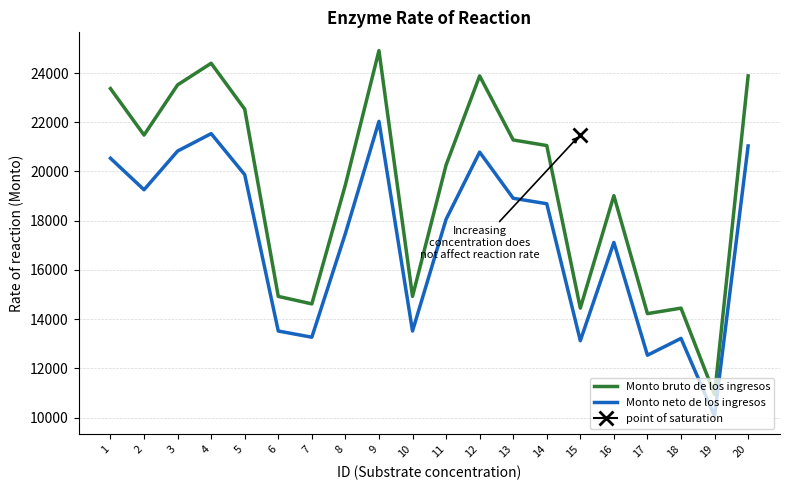

At which label does Monto neto de los ingresos first exceed 18689?

1